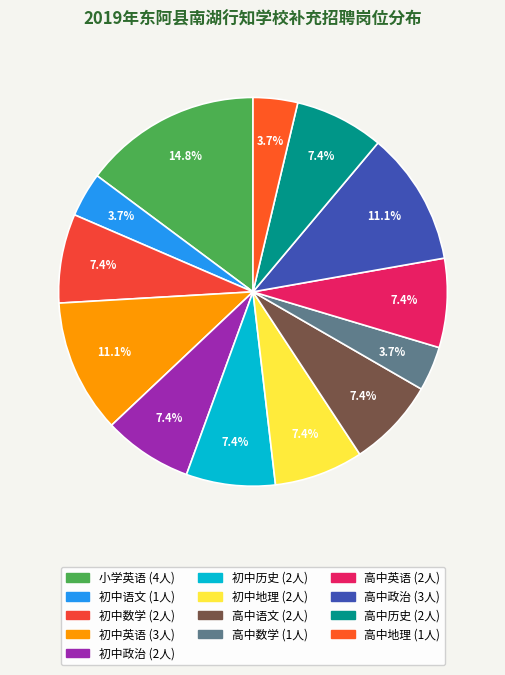

How many segments does this pie chart have?

13